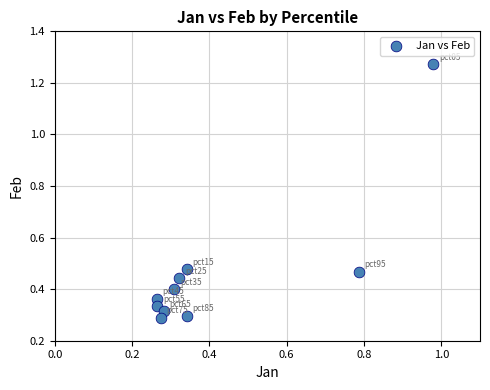

What is the range of Y values (max minus min)?

1.0